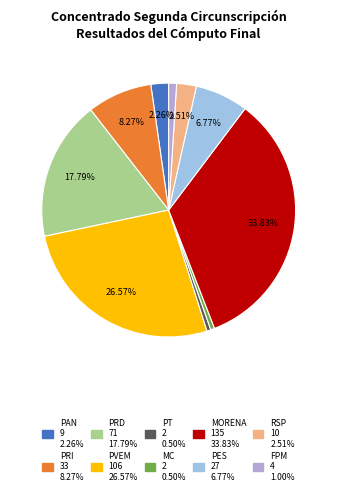

What portion of the pie excludes PVEM?

73.4%